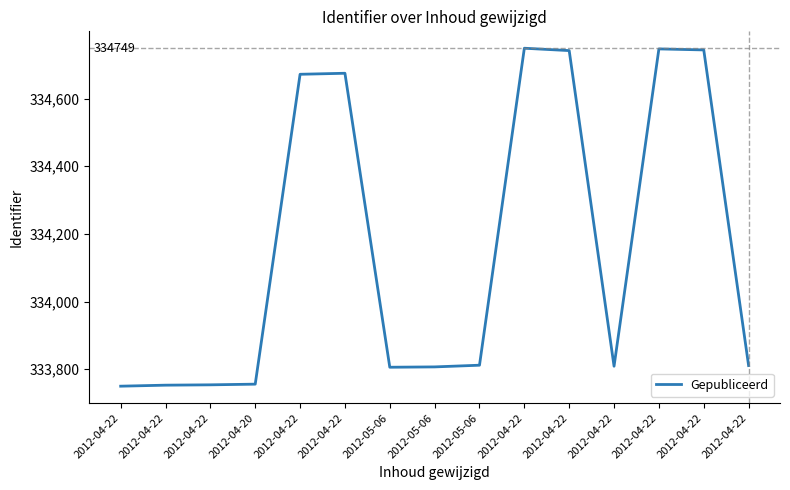

How many lines are shown in the chart?

1